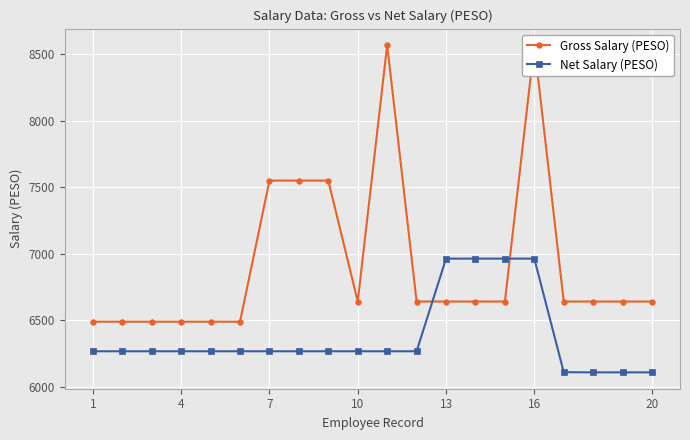

What is the maximum value for Net Salary (PESO)?

6964.4